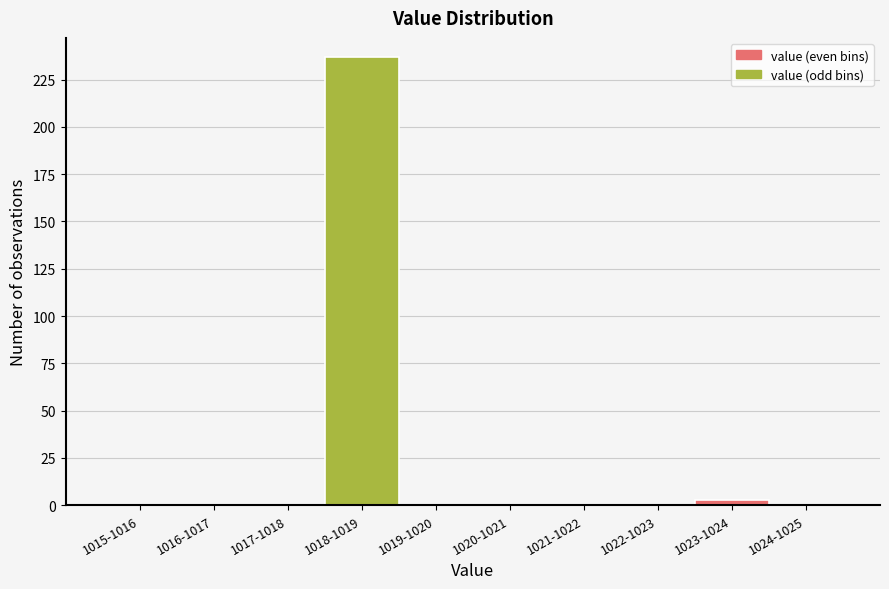

Reading left to right, extract all data points from this chart.

1015-1016=0	1016-1017=0	1017-1018=0	1018-1019=237	1019-1020=0	1020-1021=0	1021-1022=0	1022-1023=0	1023-1024=3	1024-1025=0